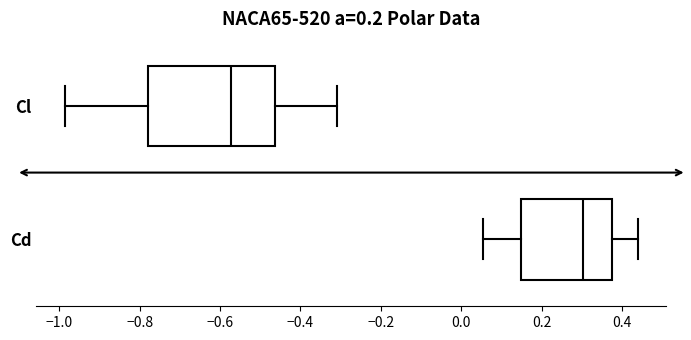

Which box has the furthest to the left median line?

Cl